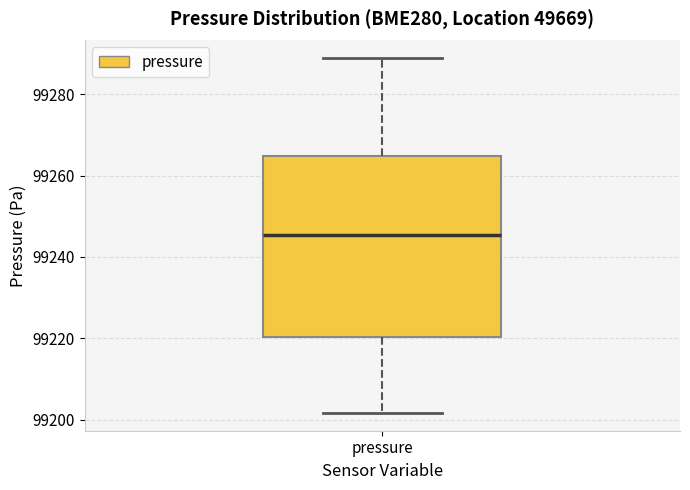

Where is the upper edge of the box for pressure on the y-axis? The values are not printed on the chart, so give them approximately, as read against the axis.

99264